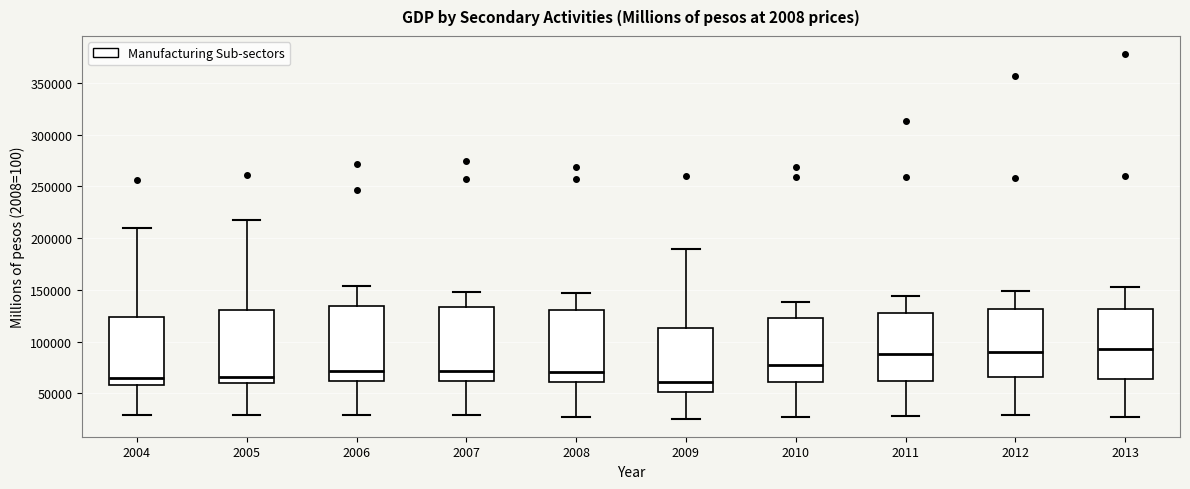

Where is the lower edge of the box at x = 2013 on the y-axis? The values are not printed on the chart, so give them approximately, as read against the axis.

65000